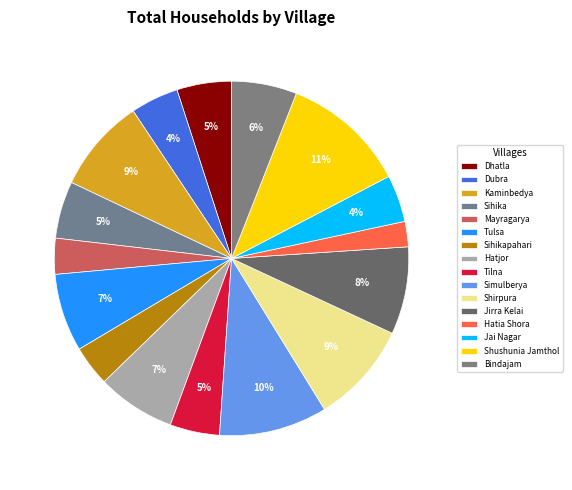

Does Hatia Shora account for over 50% of the chart?

No